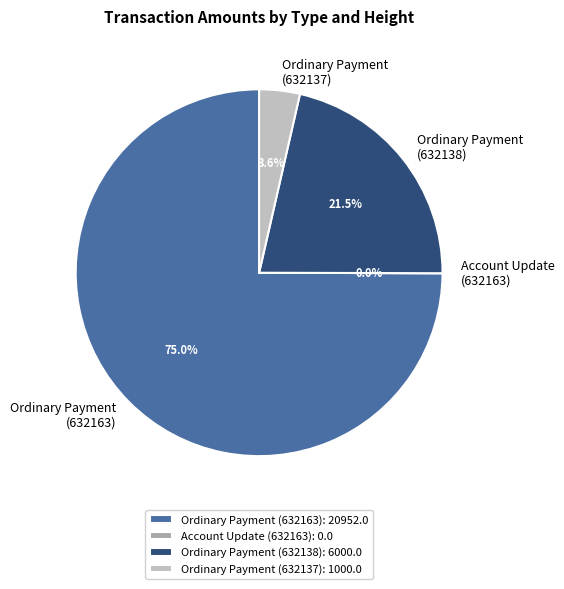

Count the number of slices in the pie.

4